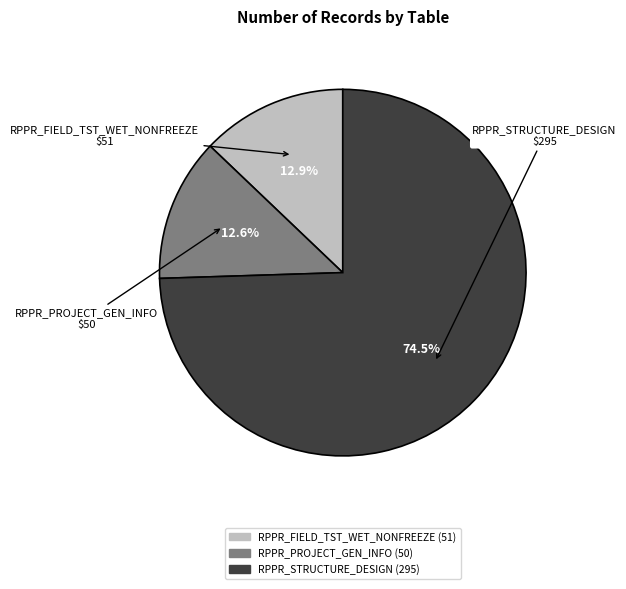

Which category has the biggest portion of the pie?

RPPR_STRUCTURE_DESIGN